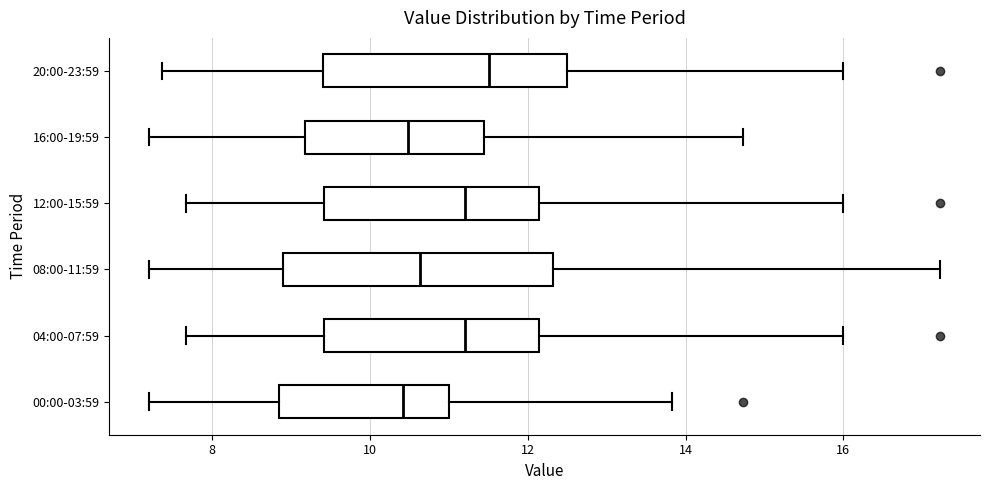

Which box is the widest, from its left edge to its right edge?

08:00-11:59